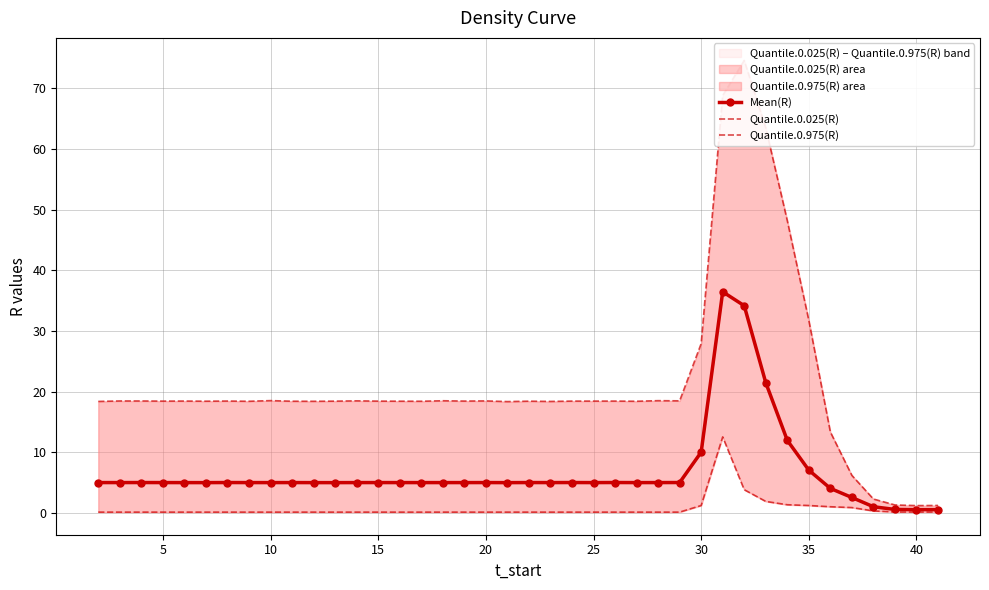

List the series in order of their peak value, lowest first.

Quantile.0.025(R), Mean(R), Quantile.0.975(R)